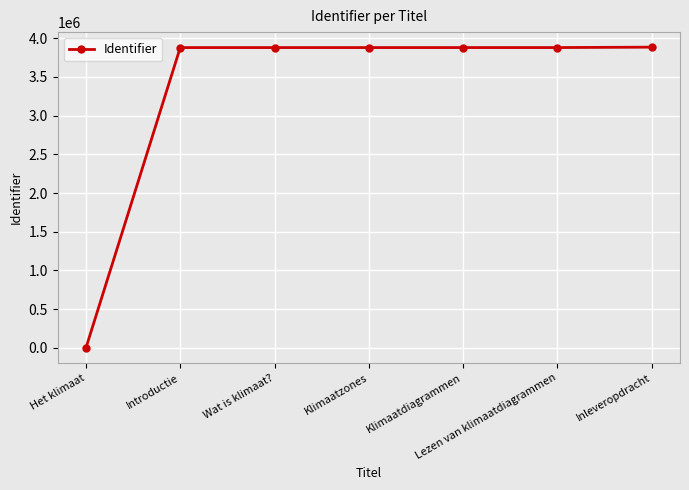

What is the label of the 3rd point from the left?

Wat is klimaat?